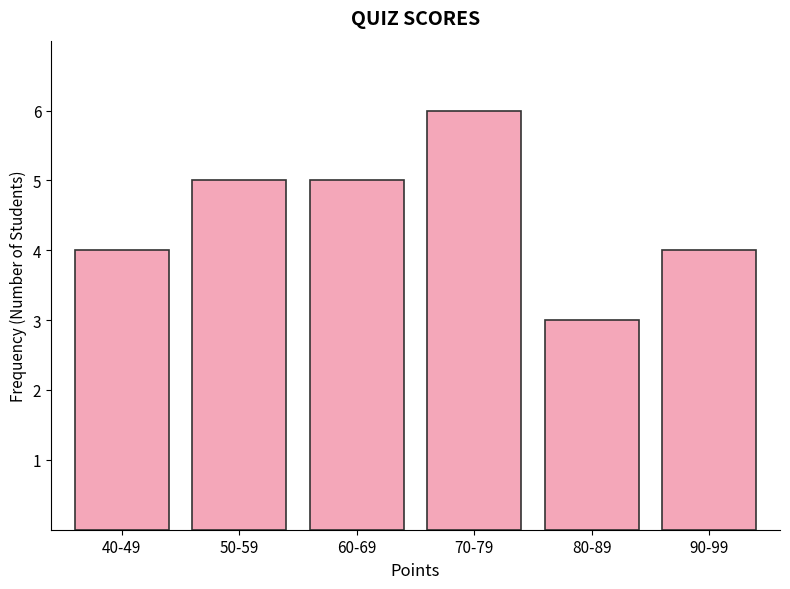

Reading right to left, transcribe all the data shown in this chart.

4	3	6	5	5	4